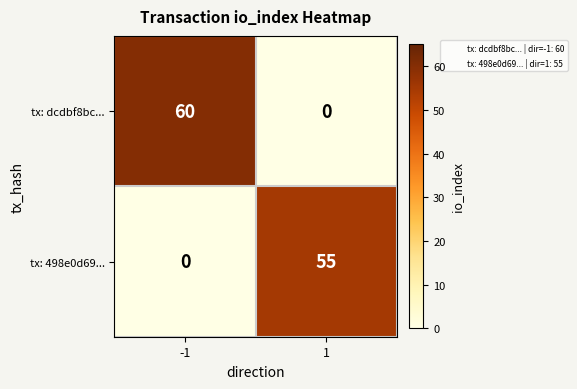

The tx: 498e0d69... series shows -34 at -1. True or false?

False